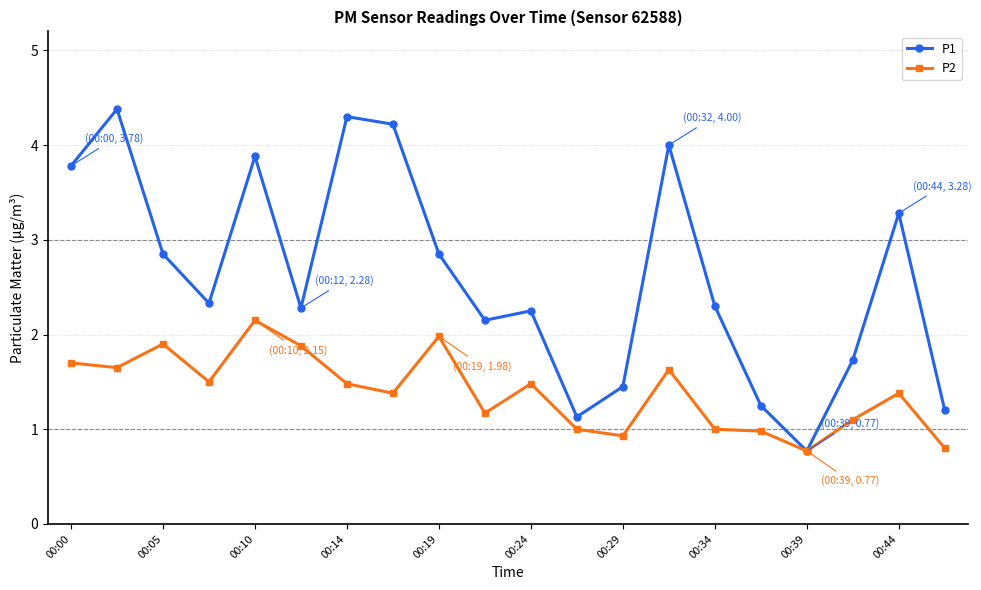

True or false: P2 has more than 1 interior local peaks.

True